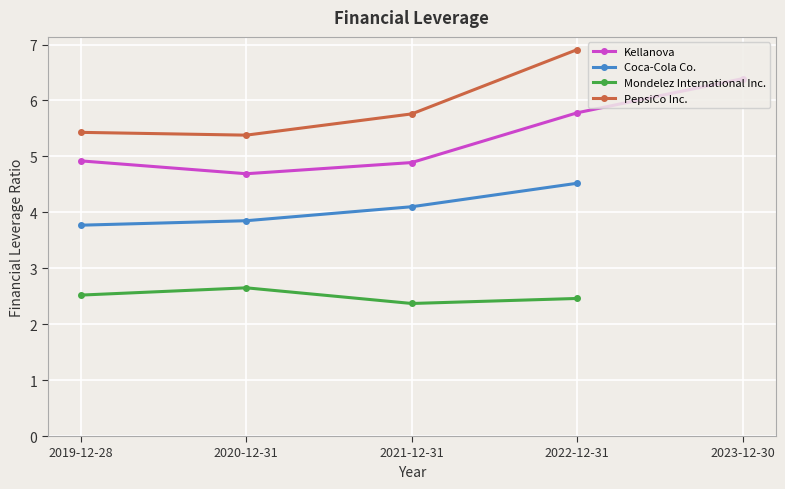

How many data points in PepsiCo Inc. are above 5?

4